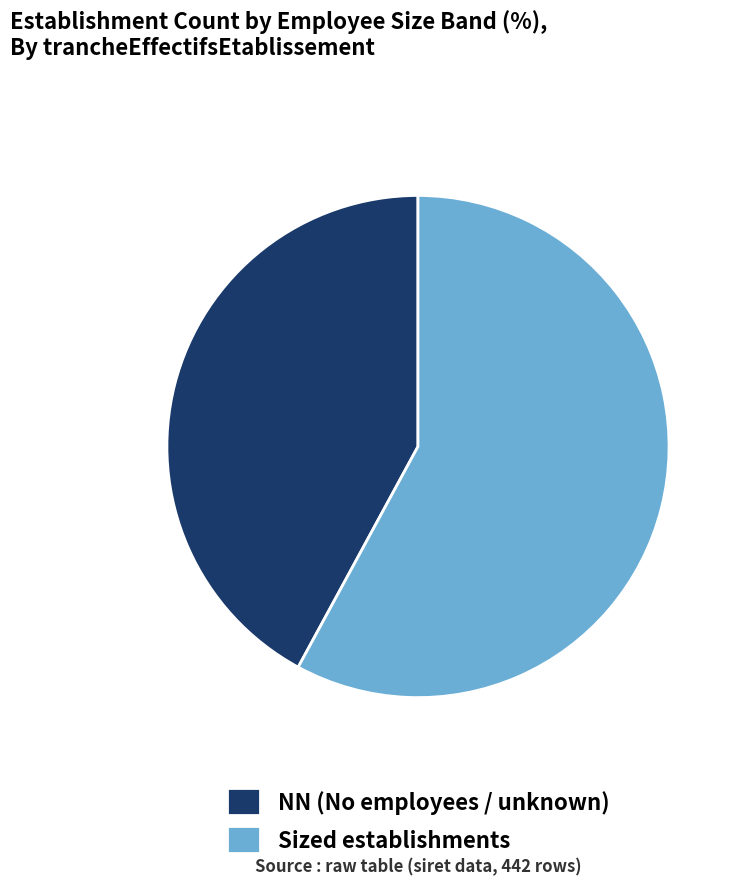

Between NN (No employees / unknown) and Sized establishments, which is larger?

Sized establishments